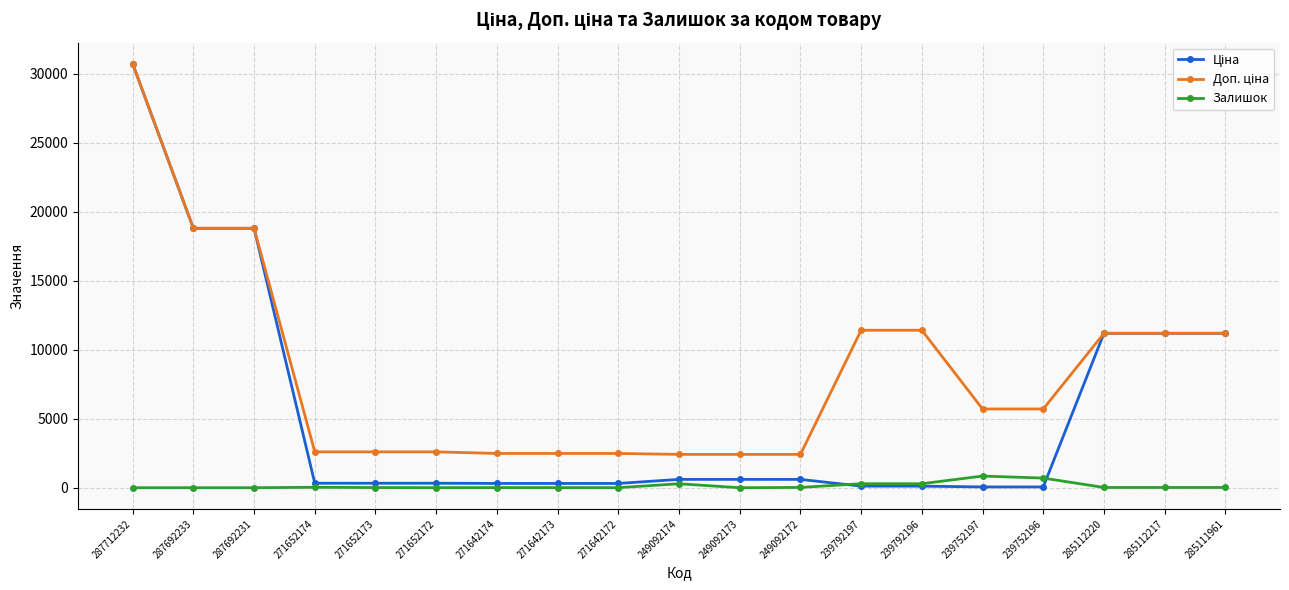

Is it true that Залишок equals 0.0 at 287692233?

True